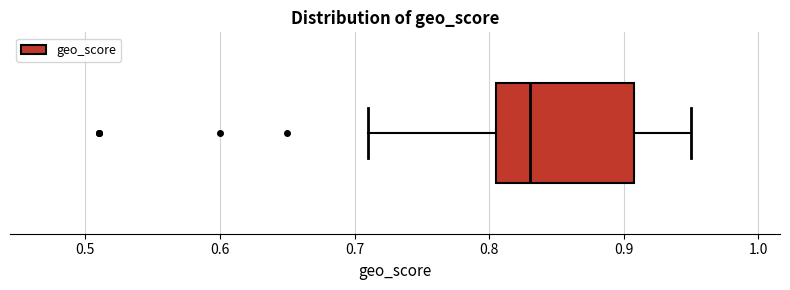

Where does the right whisker of the box end on the x-axis? The values are not printed on the chart, so give them approximately, as read against the axis.

0.95